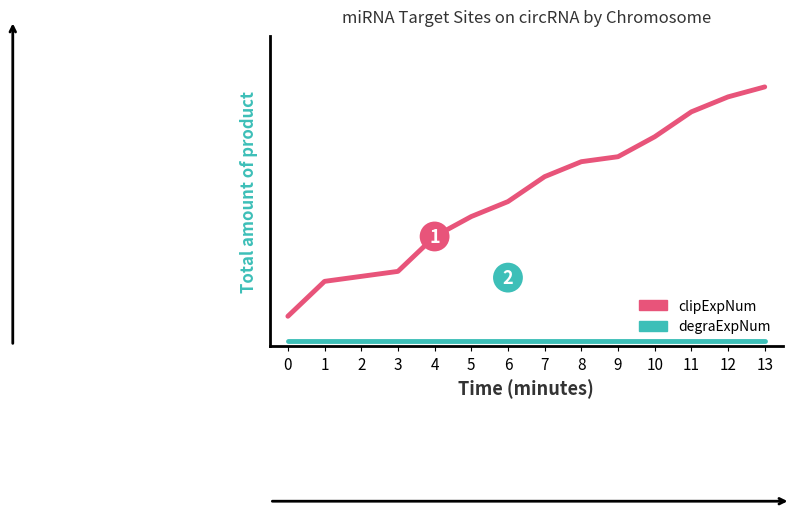

What is the difference between the highest and lowest values at 5?

25